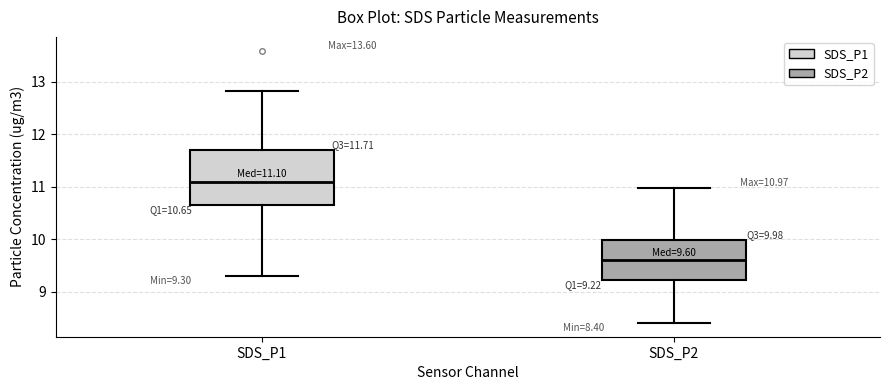

Which box has the highest median line?

SDS_P1